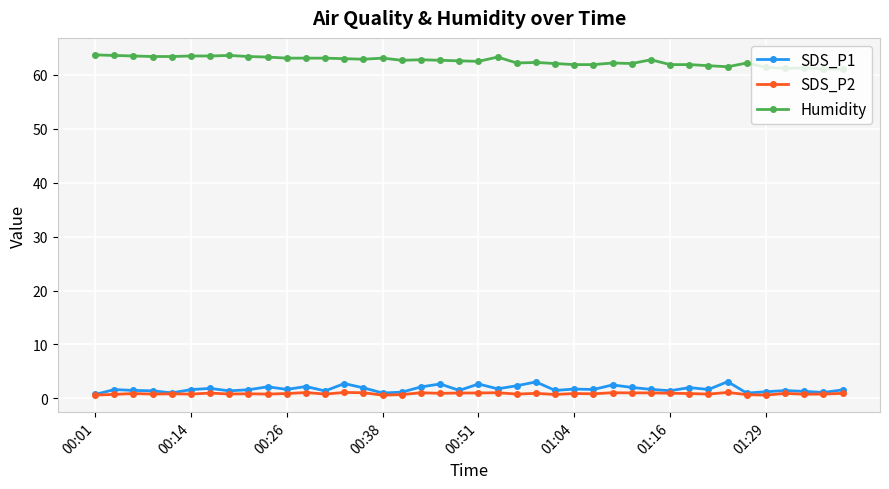

Count the number of data series in this chart.

3